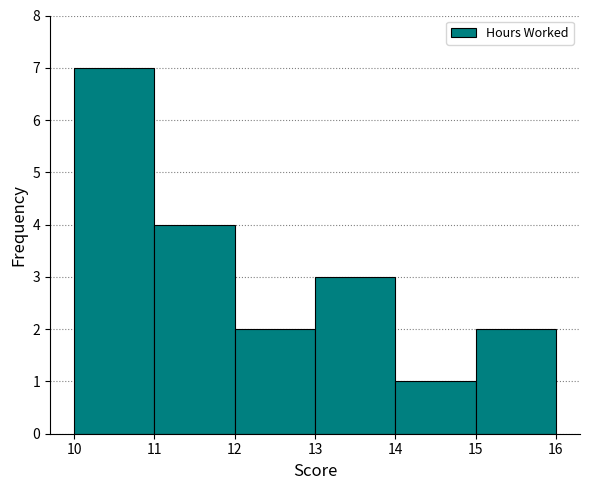

How tall is the bar that spans 11 to 12 on the x-axis? The values are not printed on the chart, so give them approximately, as read against the axis.

4